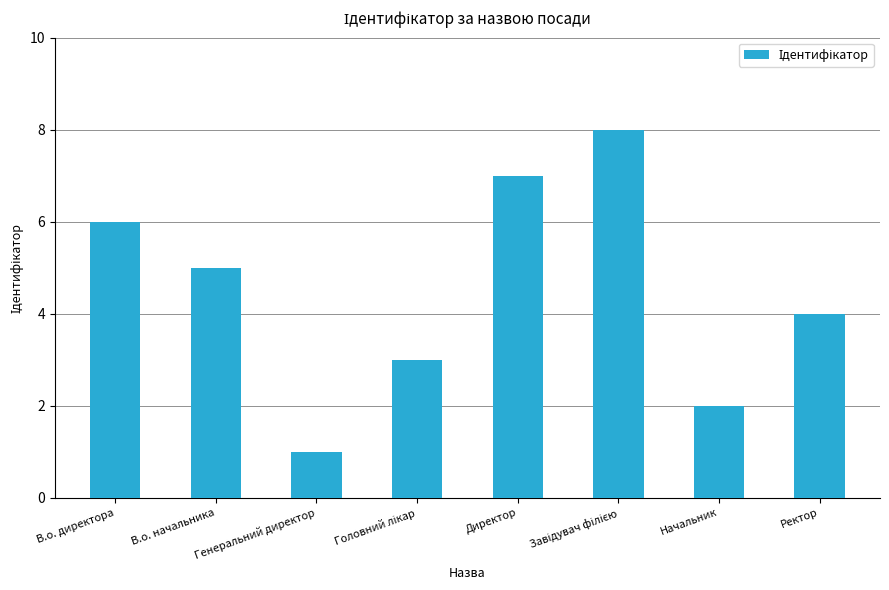

Approximately how many times larger is the value at Директор compared to Генеральний директор?

7.0